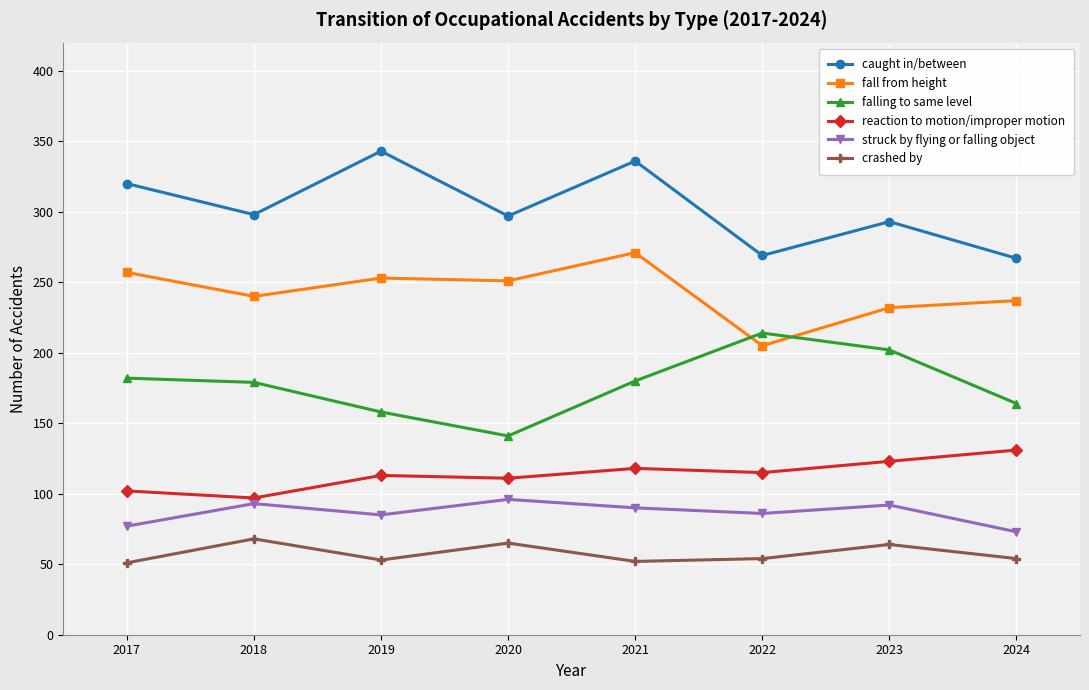

What is the difference between the maximum and second lowest values in the caught in/between series?

74